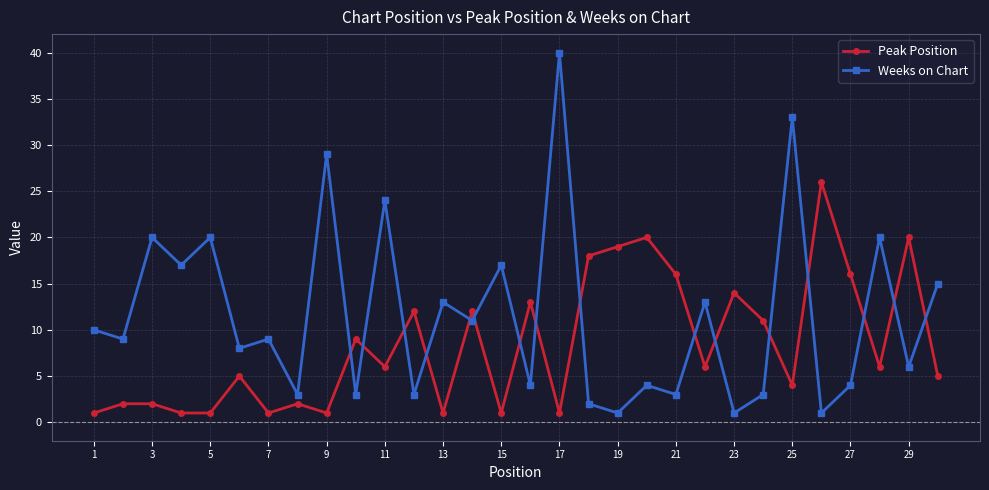

How many distinct data groups are displayed?

2